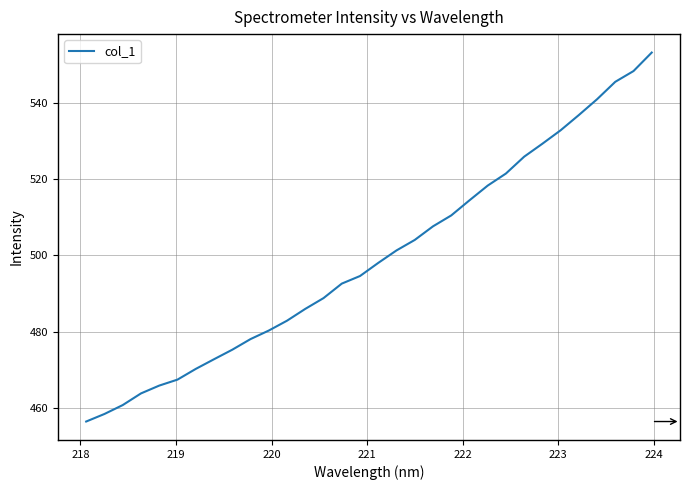

How many values are below 498?

16